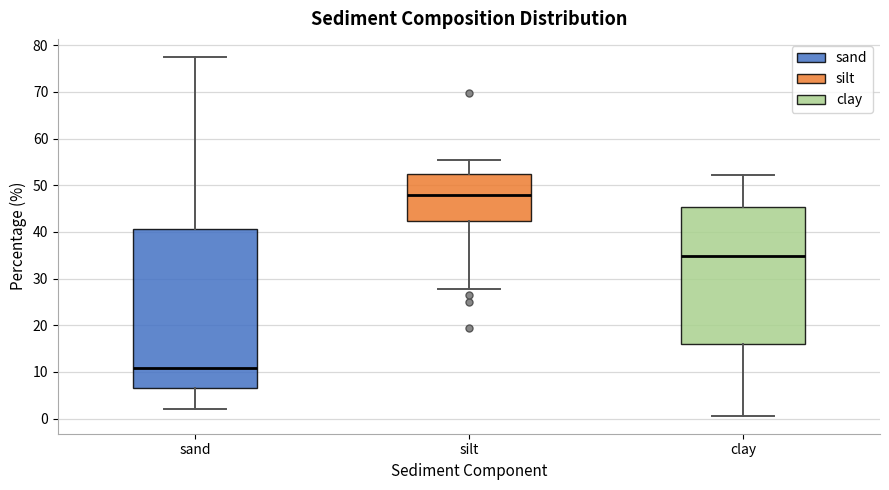

Reading left to right, transcribe this box plot: for each box, give where its median line is, the range the box spans, and where its two whiskers end, as read against the y-axis. The values are not printed on the chart, so give them approximately, as read against the axis.

sand: median 11, box 6 to 41, whiskers 2 to 78
silt: median 48, box 42 to 52, whiskers 28 to 55
clay: median 35, box 16 to 45, whiskers 1 to 52